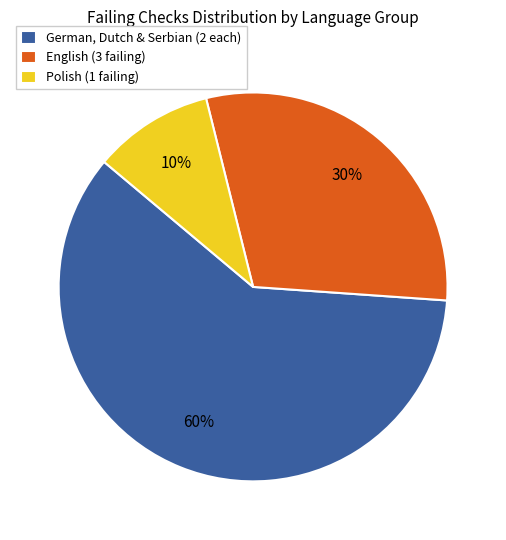

True or false: Polish (1 failing) accounts for 4% of the total.

False